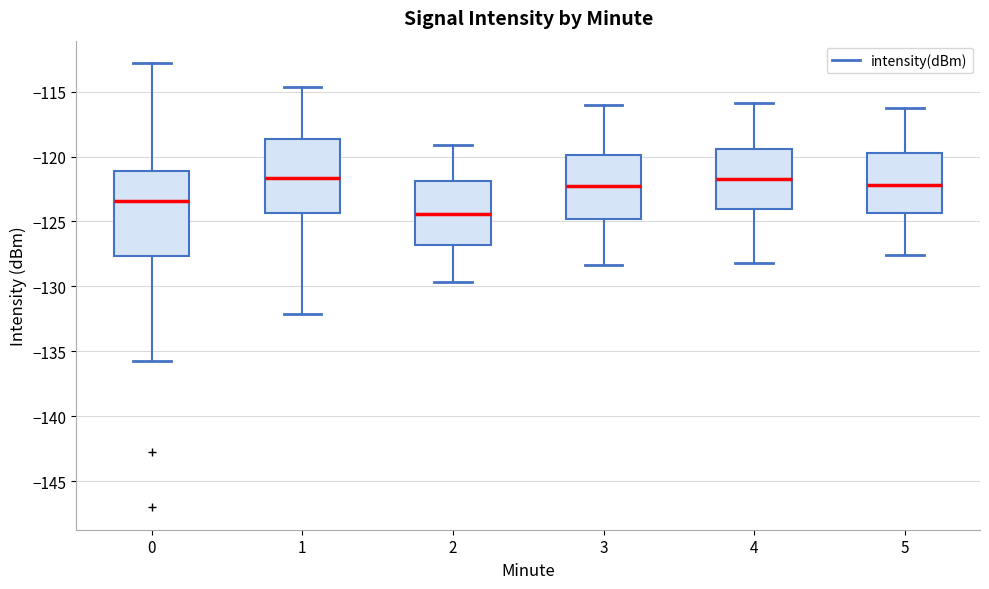

Which box is the tallest, from its lower edge to its upper edge?

0